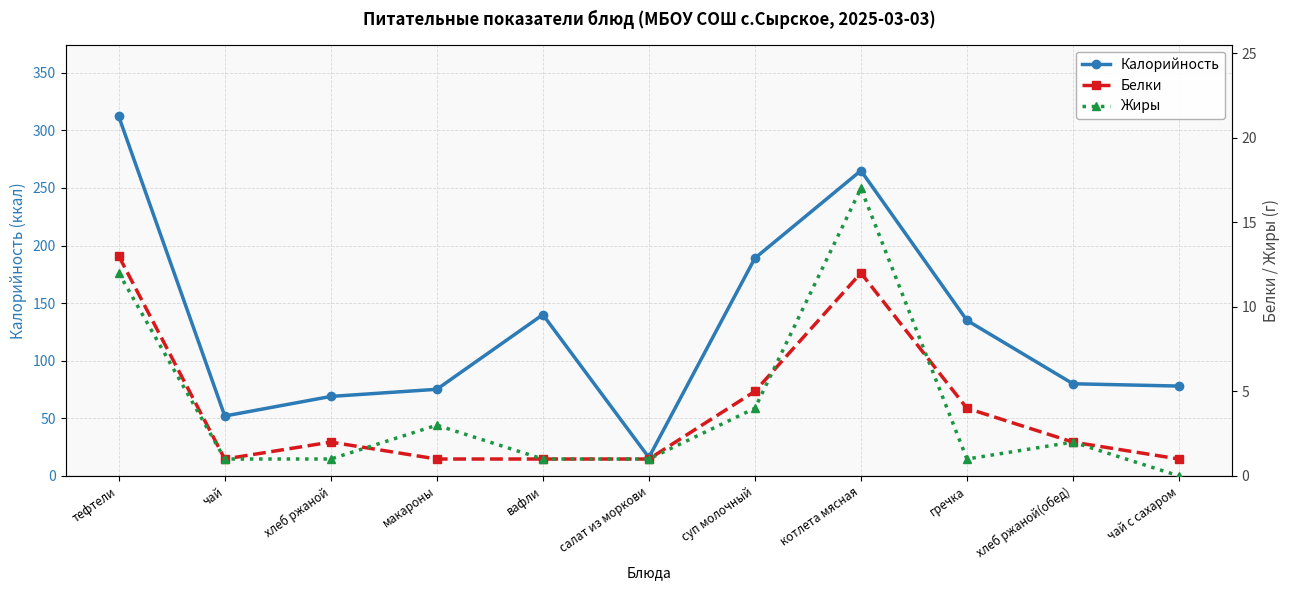

In Жиры, how many points are higher than both neighbors (excluding endpoints)?

3